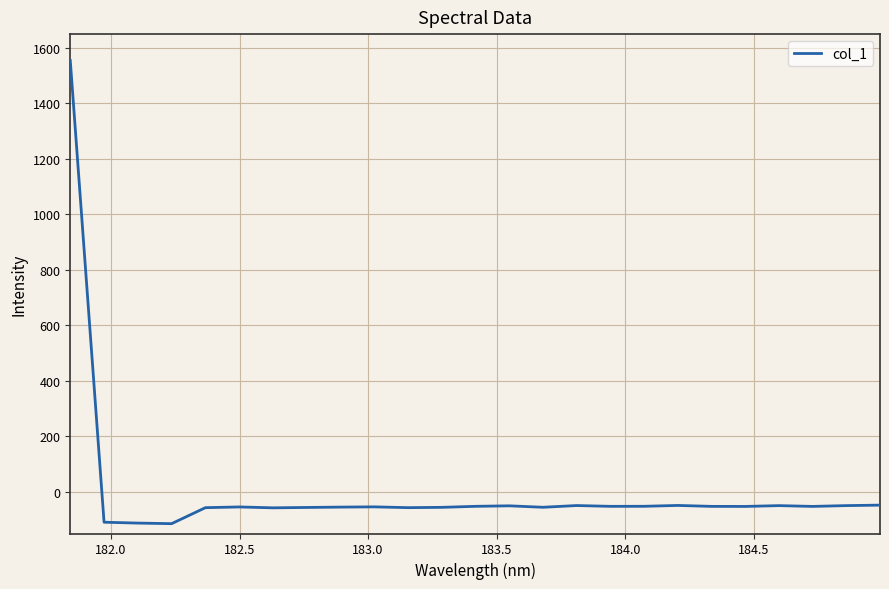

What is the minimum value shown in the chart?

-114.6